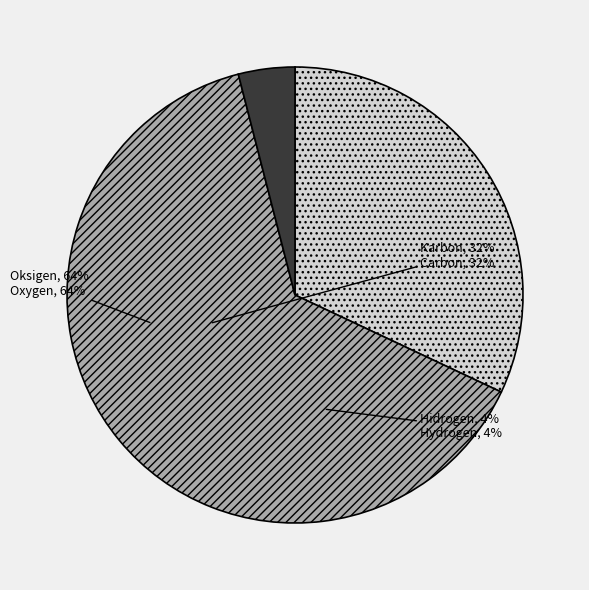

What is the smallest slice in the pie chart?

Hydrogen, 4%